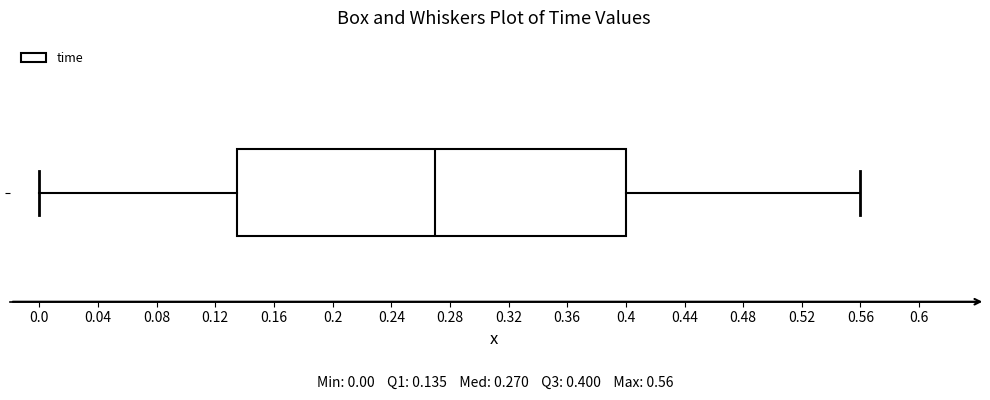

Where does the right whisker of the box end on the x-axis? The values are not printed on the chart, so give them approximately, as read against the axis.

0.560